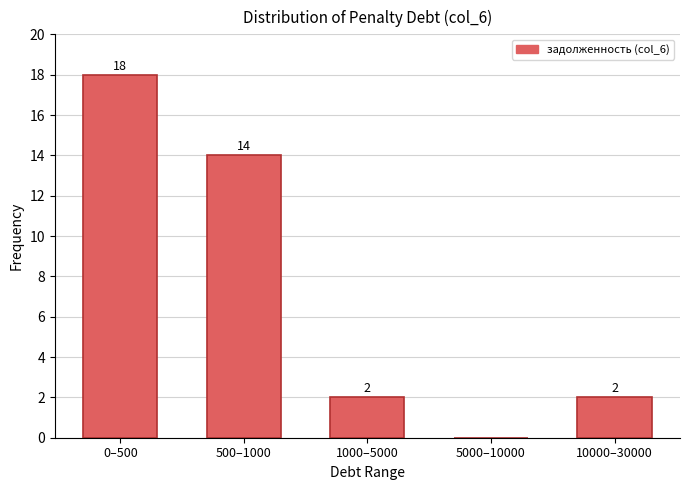

Reading left to right, what are all the values shown in this chart?

0–500=18	500–1000=14	1000–5000=2	5000–10000=0	10000–30000=2